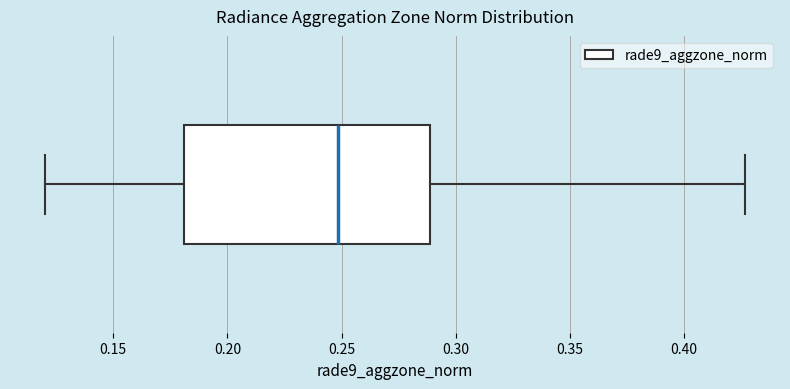

Read this box plot against the x-axis: the position of the median line, the range covered by the box, and the ends of both whiskers. The values are not printed on the chart, so give them approximately, as read against the axis.

median 0.250, box 0.180 to 0.290, whiskers 0.120 to 0.425